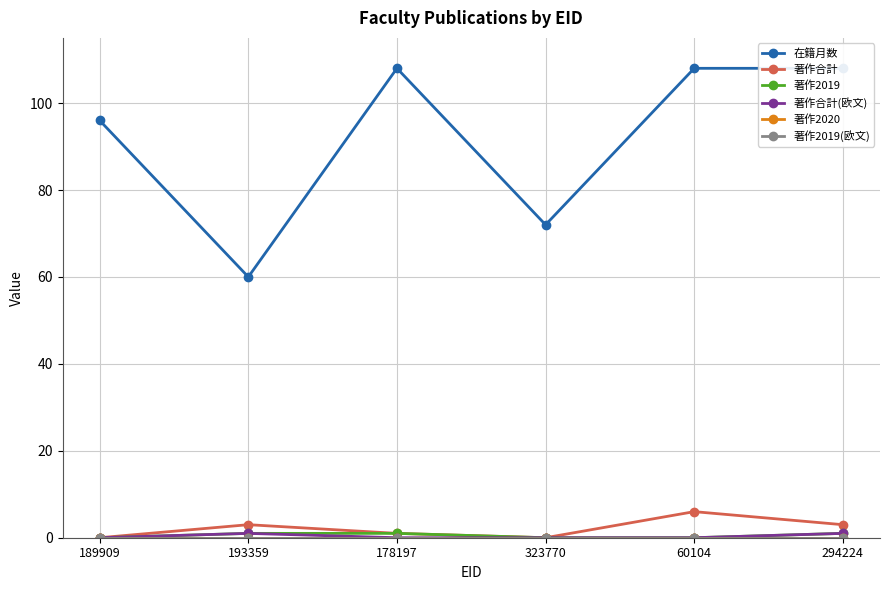

True or false: 著作2020 and 著作2019(欧文) intersect in this chart.

False